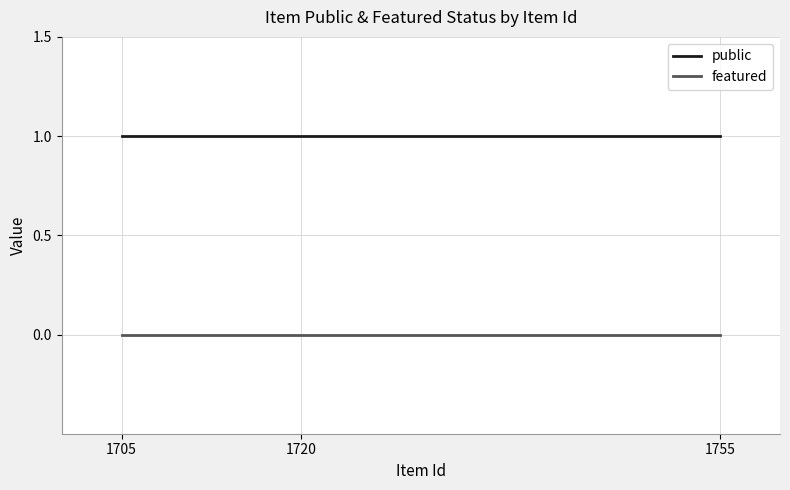

Which series has the largest total across all categories?

public